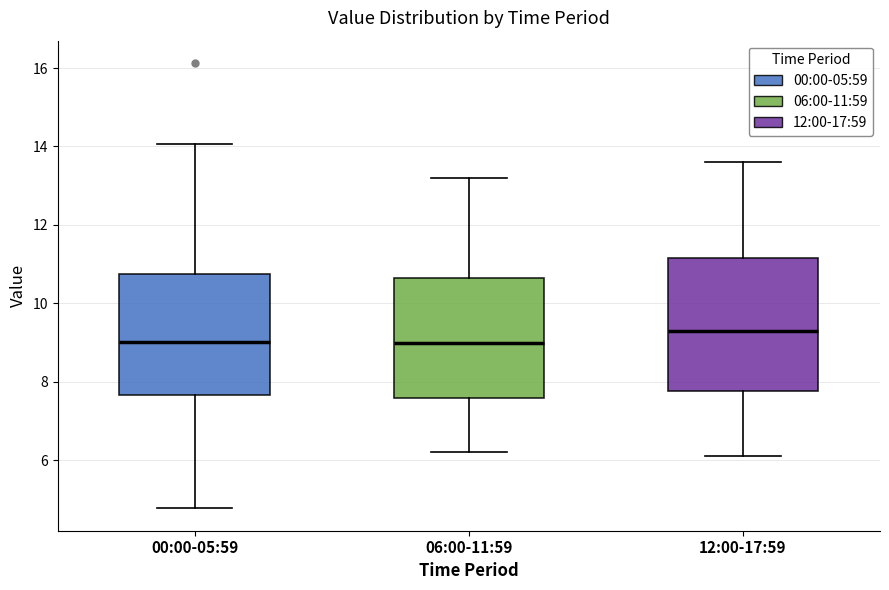

Which box has the highest median line?

12:00-17:59